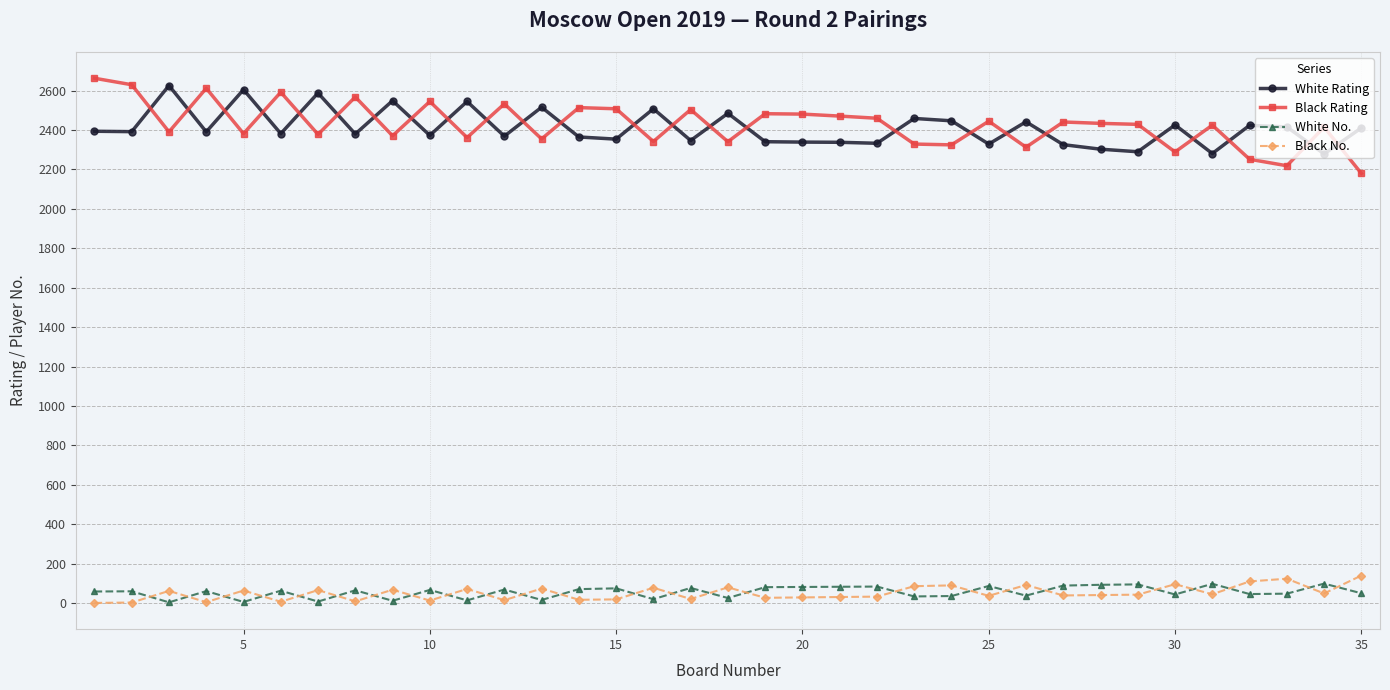

List the series in order of their peak value, lowest first.

White No., Black No., White Rating, Black Rating